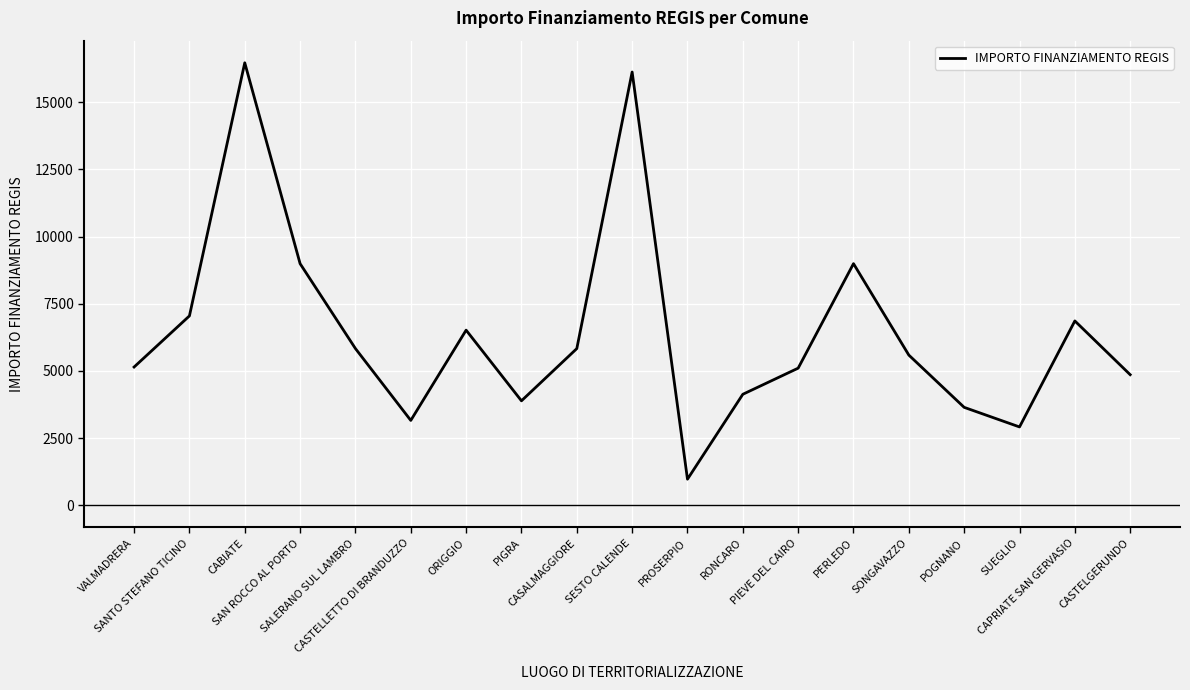

What position from the left is POGNANO?

16